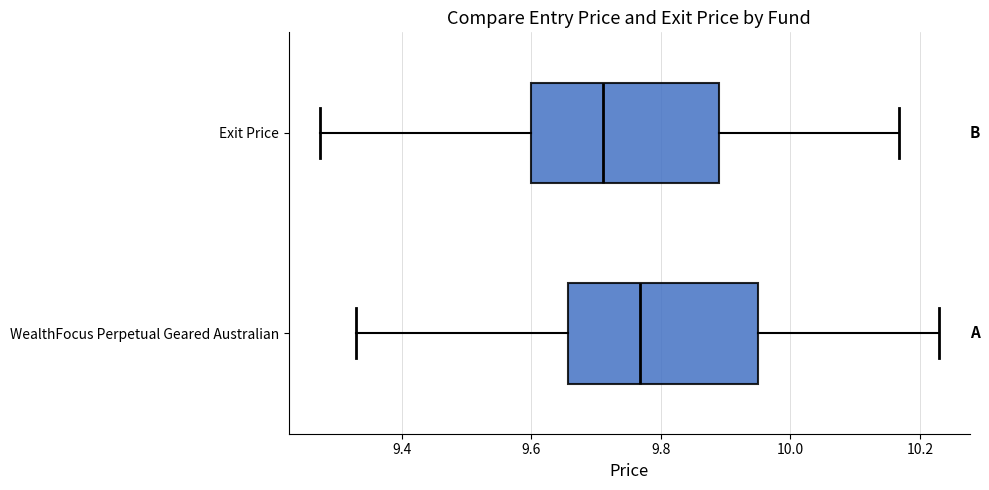

Which box's median line is the furthest to the left?

Exit Price